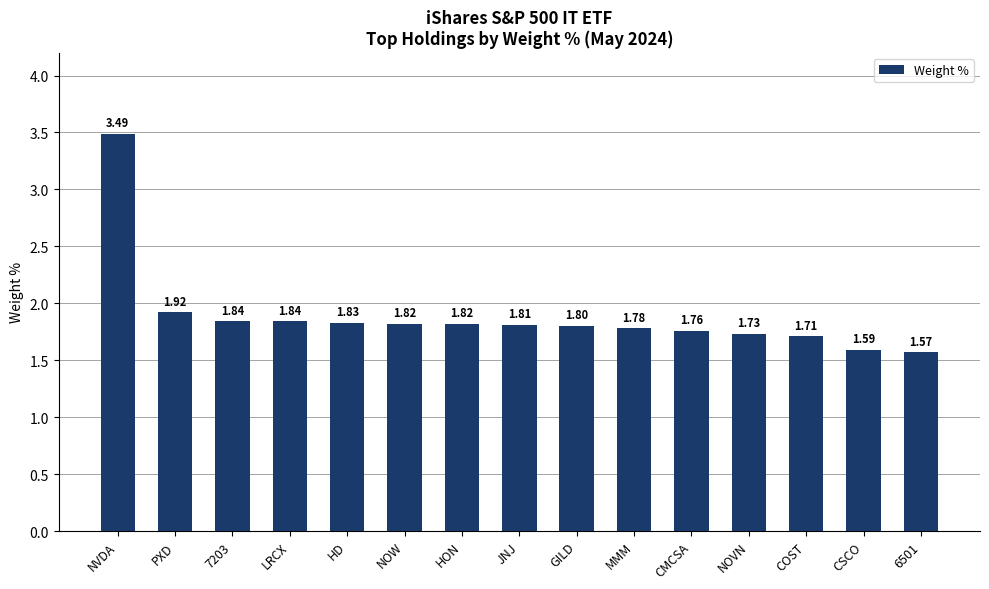

What is the ratio of the value at 7203 to the value at NOVN?

1.1